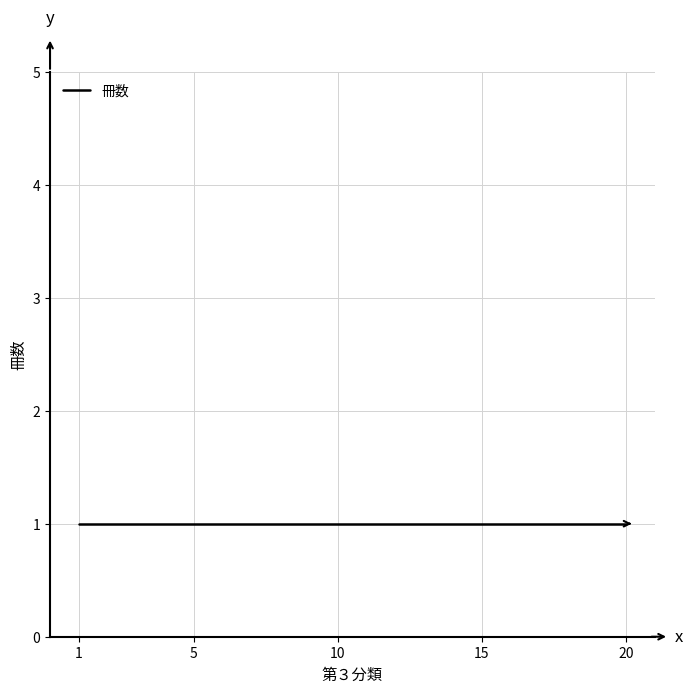

Reading left to right, what are all the values shown in this chart?

第３分類: 1=1	2=2	3=3	4=4	5=5	6=6	7=7	8=8	9=9	10=10	11=11	12=12	13=13	14=14	15=15	16=16	17=17	18=18	19=19	20=20
冊数: 1=1	2=1	3=1	4=1	5=1	6=1	7=1	8=1	9=1	10=1	11=1	12=1	13=1	14=1	15=1	16=1	17=1	18=1	19=1	20=1